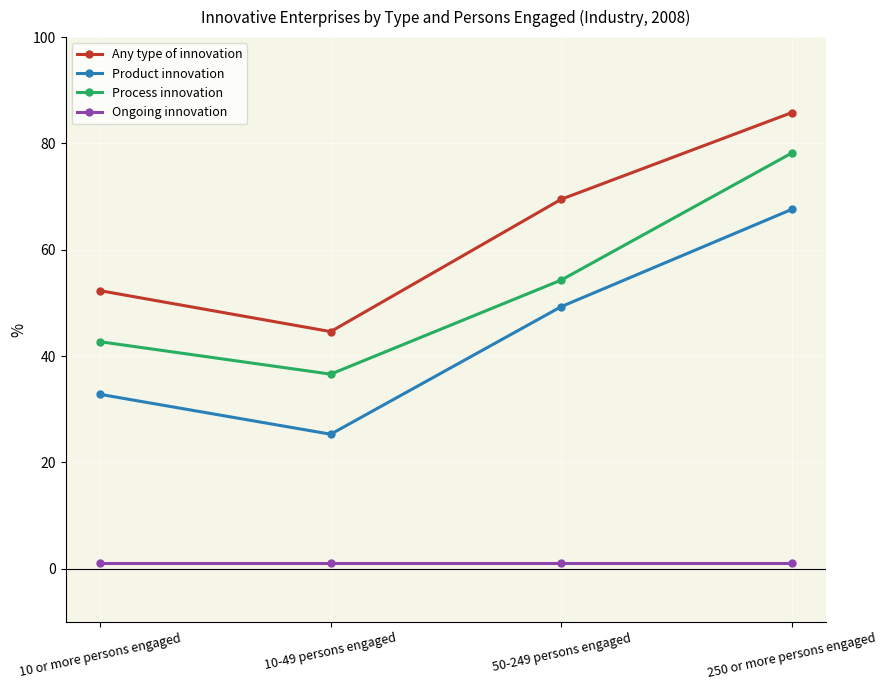

How many lines are shown in the chart?

4